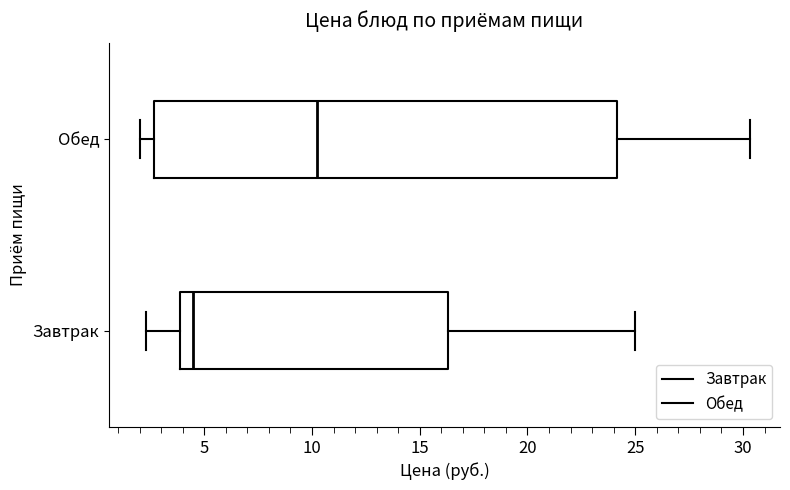

Reading bottom to top, transcribe this box plot: for each box, give where its median line is, the range the box spans, and where its two whiskers end, as read against the x-axis. The values are not printed on the chart, so give them approximately, as read against the axis.

Завтрак: median 4.5, box 4.0 to 16.5, whiskers 2.5 to 25.0
Обед: median 10.5, box 2.5 to 24.0, whiskers 2.0 to 30.5